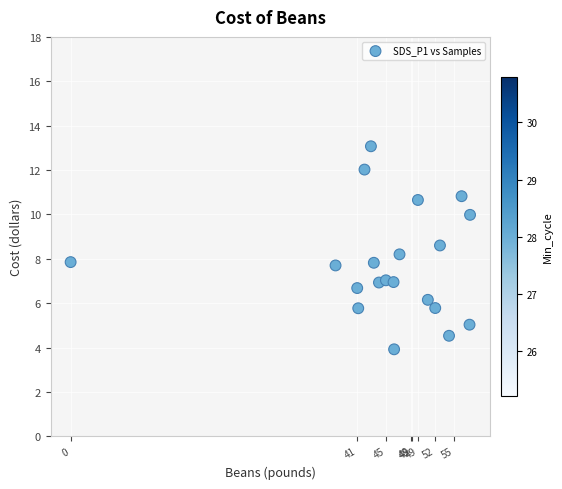

What is the range of X values (max minus min)?

57319.0